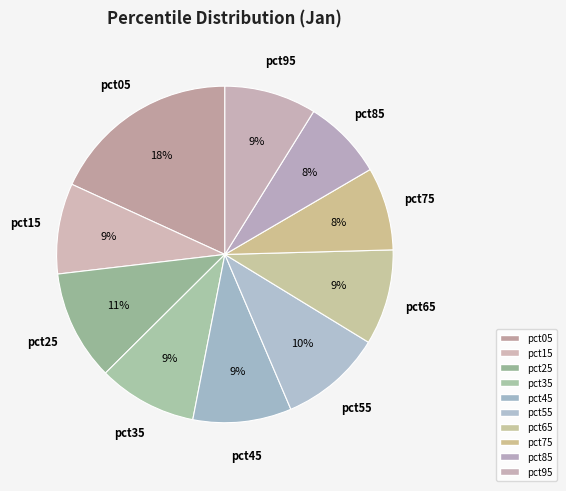

To the nearest percent, what percentage of the pie is pct05?

18%